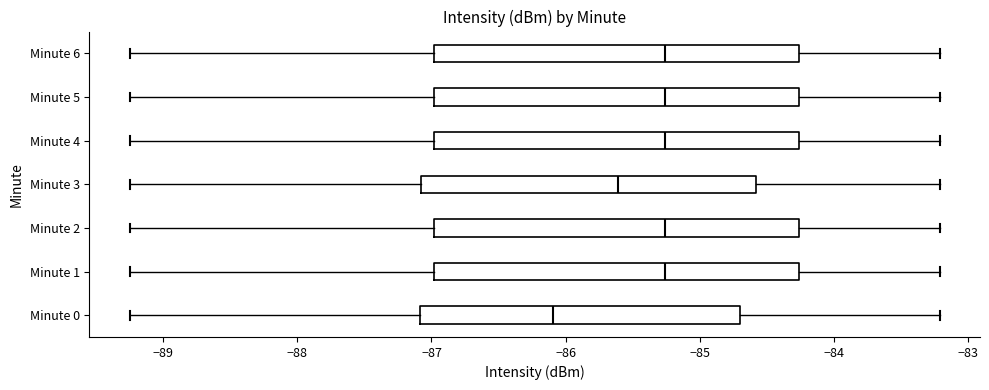

Which box has the furthest to the left median line?

Minute 0